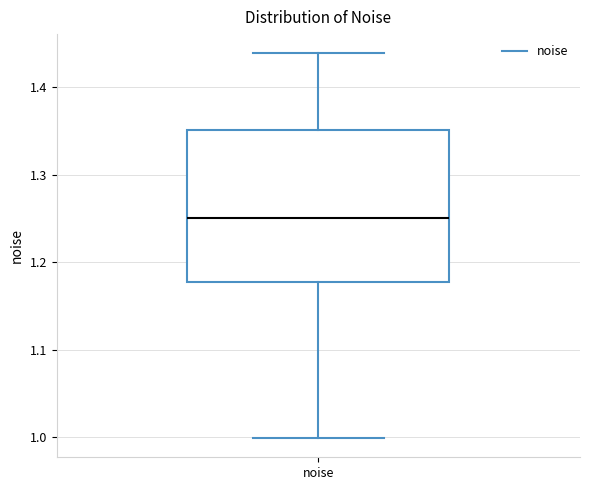

Read this box plot against the y-axis: the position of the median line, the range covered by the box, and the ends of both whiskers. The values are not printed on the chart, so give them approximately, as read against the axis.

median 1.25, box 1.18 to 1.35, whiskers 1.00 to 1.44